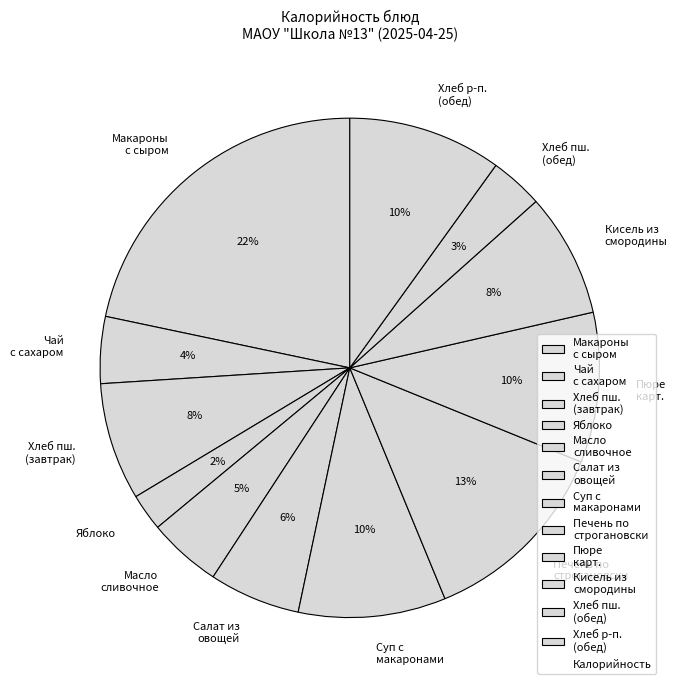

Which category has the biggest portion of the pie?

Макароны с сыром